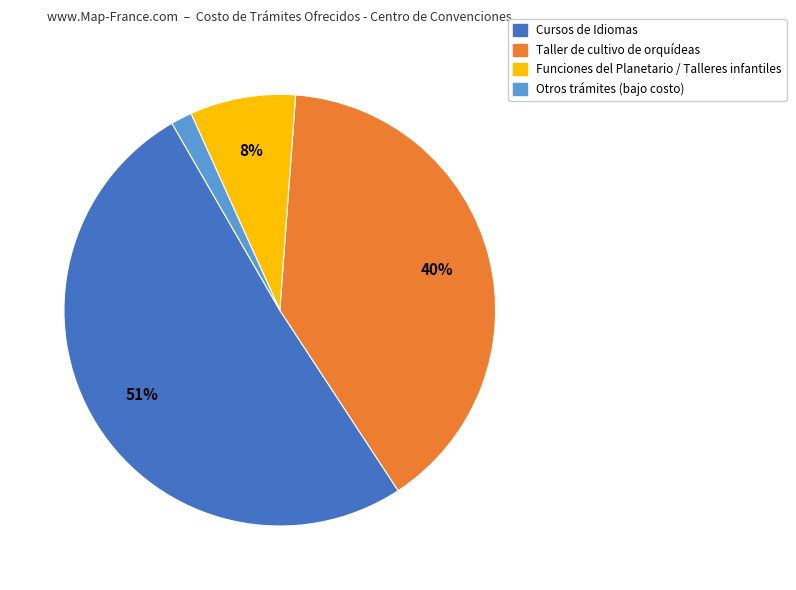

Does any single category account for the majority?

Yes